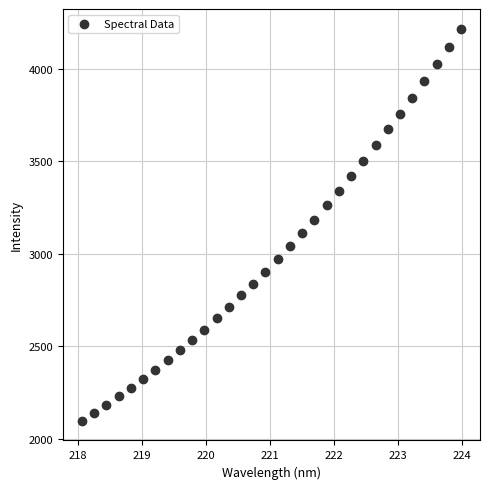

What is the range of Y values (max minus min)?

2121.3